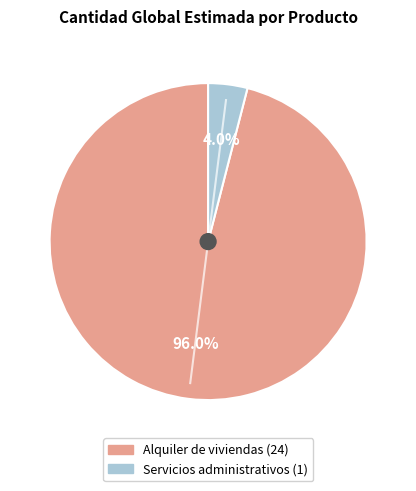

True or false: Servicios administrativos accounts for 4% of the total.

True